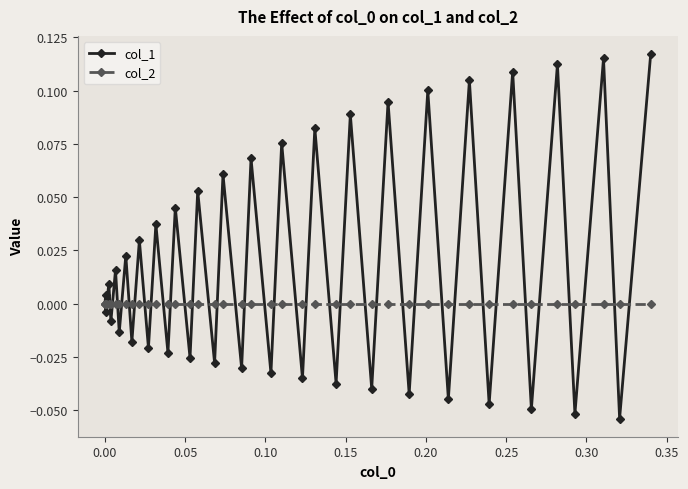

Which series has the largest total across all categories?

col_1